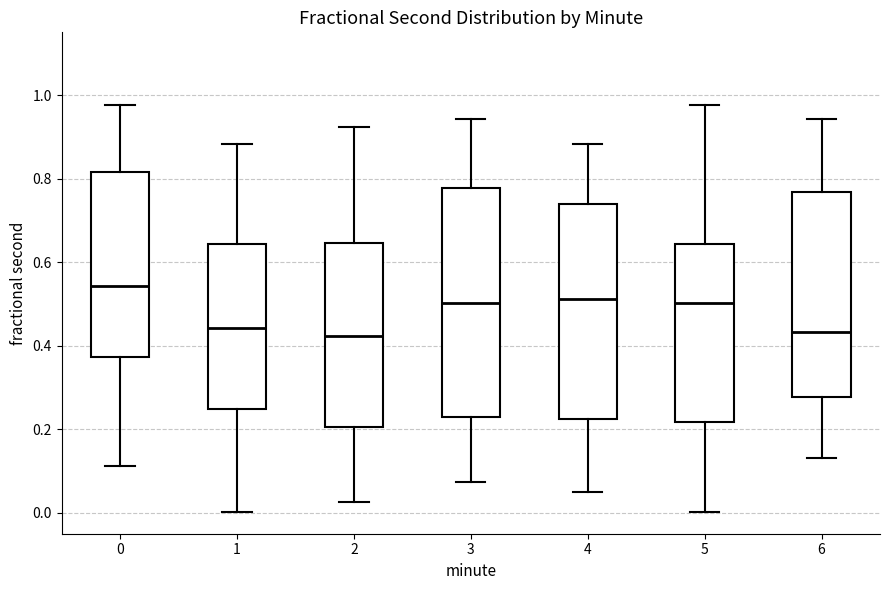

Reading left to right, transcribe this box plot: for each box, give where its median line is, the range the box spans, and where its two whiskers end, as read against the y-axis. The values are not printed on the chart, so give them approximately, as read against the axis.

0: median 0.54, box 0.38 to 0.82, whiskers 0.12 to 0.98
1: median 0.44, box 0.24 to 0.64, whiskers 0.00 to 0.88
2: median 0.42, box 0.20 to 0.64, whiskers 0.02 to 0.92
3: median 0.50, box 0.22 to 0.78, whiskers 0.08 to 0.94
4: median 0.52, box 0.22 to 0.74, whiskers 0.04 to 0.88
5: median 0.50, box 0.22 to 0.64, whiskers 0.00 to 0.98
6: median 0.44, box 0.28 to 0.76, whiskers 0.14 to 0.94